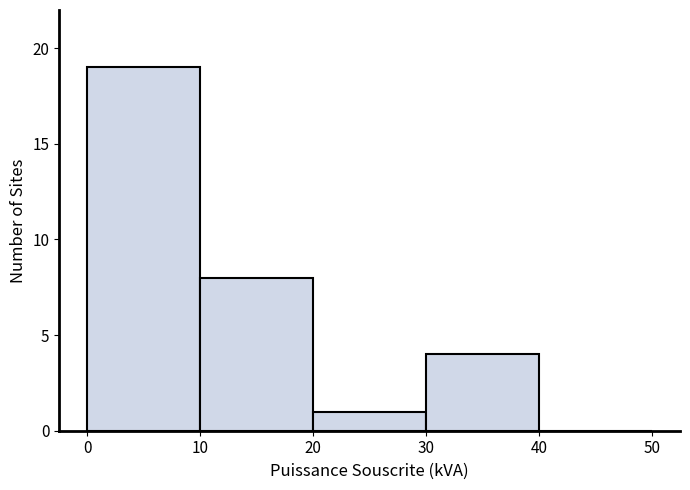

Reading left to right, list every bar in this chart as the range it spans on the x-axis followed by its height. The values are not printed on the chart, so give them approximately, as read against the axis.

0 to 10: 19
10 to 20: 8
20 to 30: 1
30 to 40: 4
40 to 50: 0